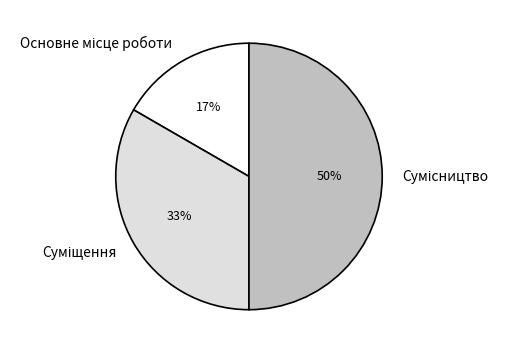

How many slices are in this pie chart?

3